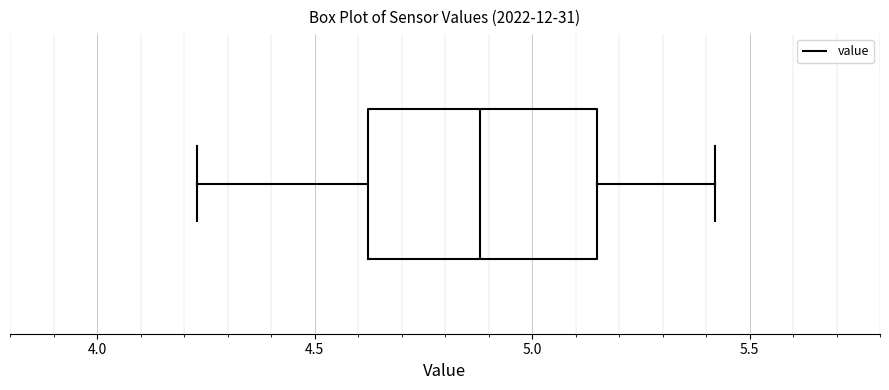

Where does the left whisker of the box end on the x-axis? The values are not printed on the chart, so give them approximately, as read against the axis.

4.25